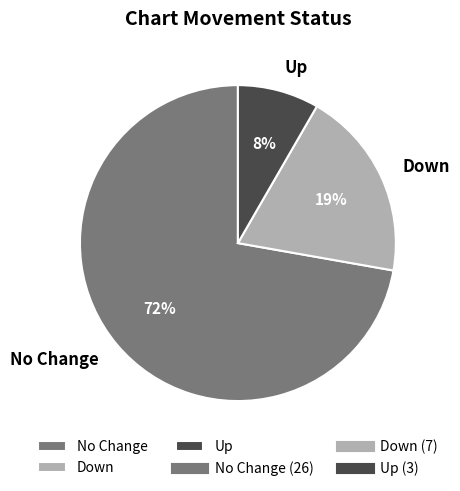

Is there a majority slice in this chart?

Yes